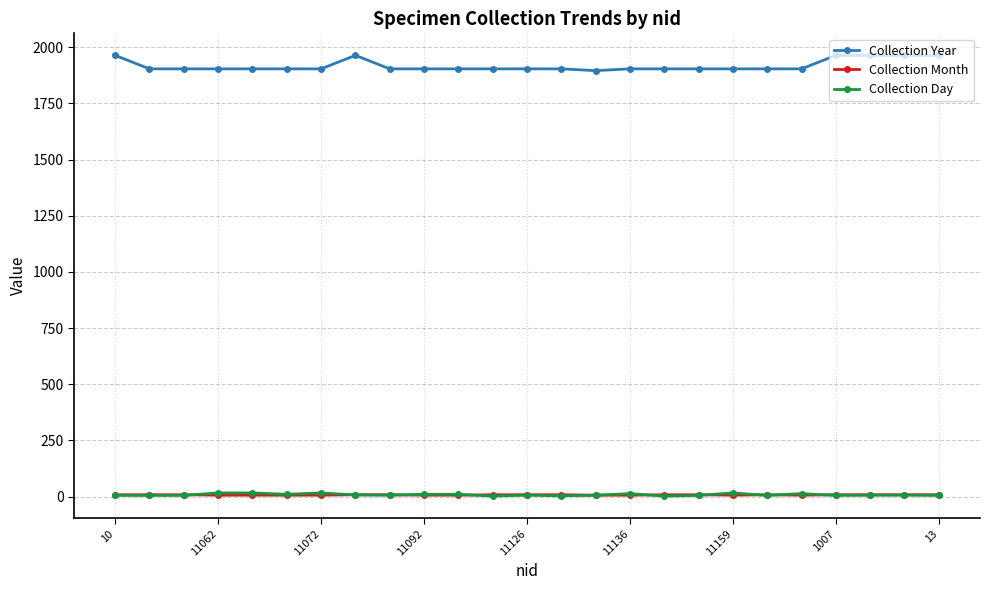

True or false: Collection Year and Collection Day intersect in this chart.

False